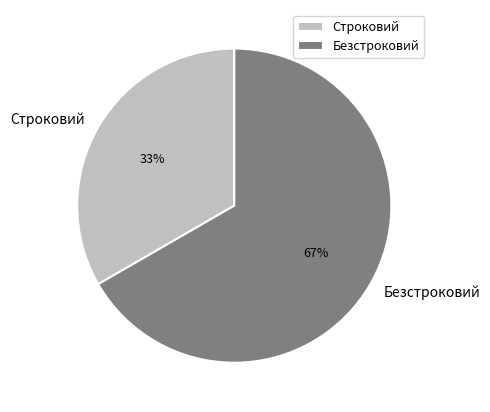

To the nearest percent, what portion does Безстроковий represent?

67%